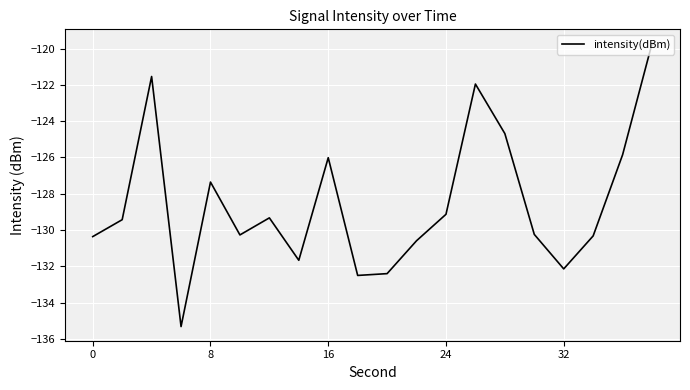

What is the maximum value shown in the chart?

-119.7